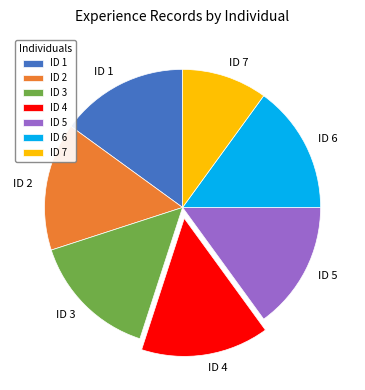

How many slices are in this pie chart?

7